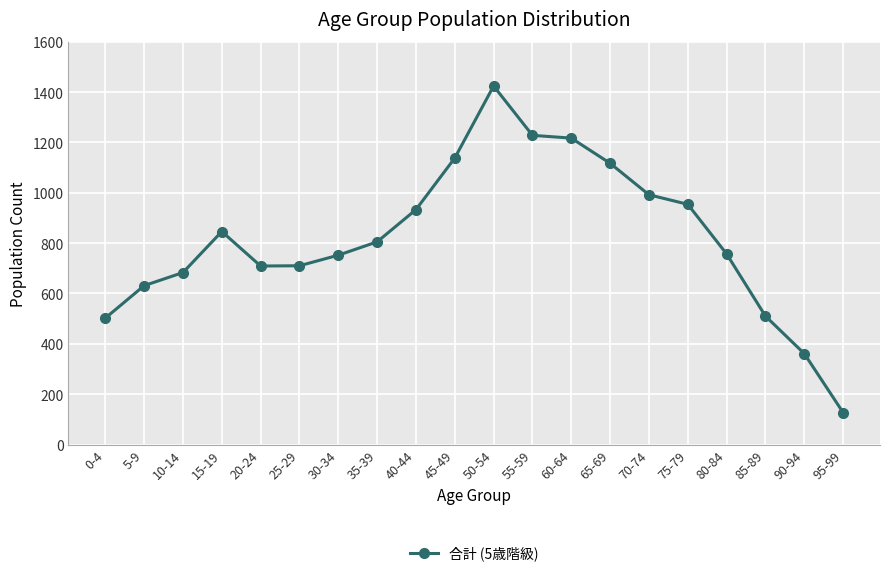

Which label corresponds to the smallest value in the chart?

95-99